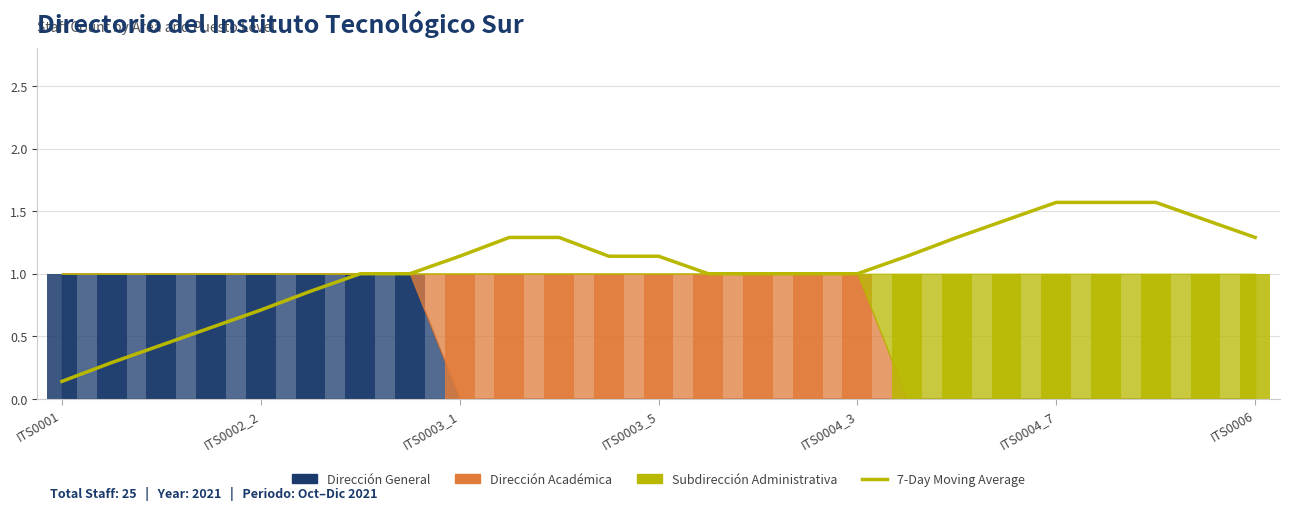

The value at 7 is 0.3. True or false?

False